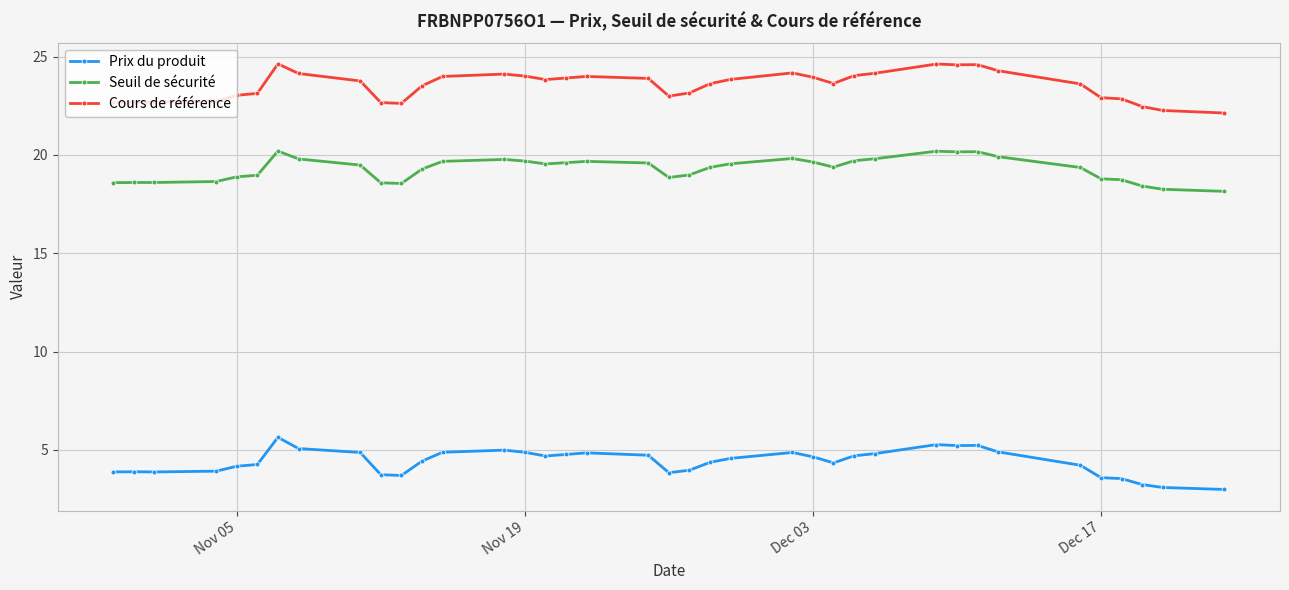

True or false: Cours de référence and Prix du produit intersect in this chart.

False